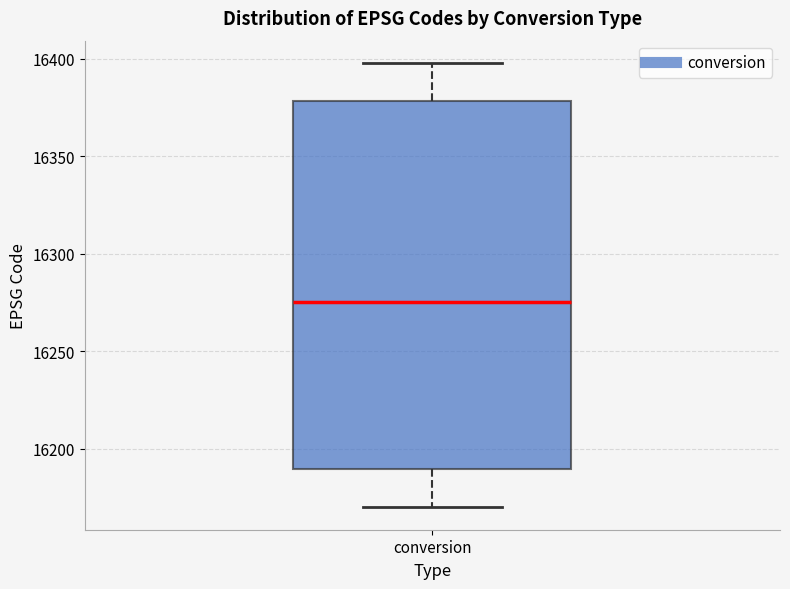

Read this box plot against the y-axis: the position of the median line, the range covered by the box, and the ends of both whiskers. The values are not printed on the chart, so give them approximately, as read against the axis.

median 16275, box 16190 to 16380, whiskers 16170 to 16400